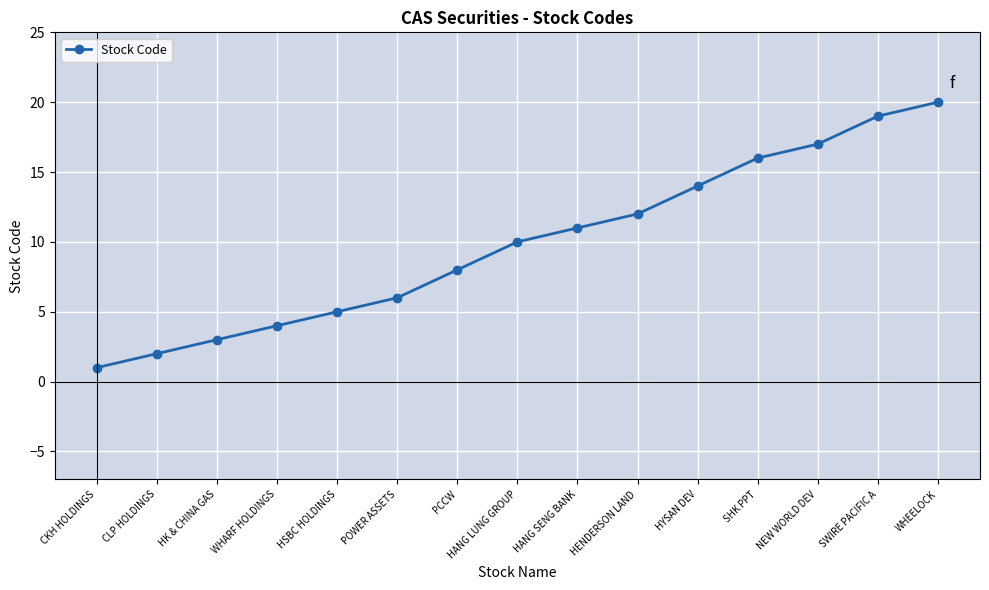

Reading right to left, what are all the values shown in this chart?

WHEELOCK=20	SWIRE PACIFIC A=19	NEW WORLD DEV=17	SHK PPT=16	HYSAN DEV=14	HENDERSON LAND=12	HANG SENG BANK=11	HANG LUNG GROUP=10	PCCW=8	POWER ASSETS=6	HSBC HOLDINGS=5	WHARF HOLDINGS=4	HK & CHINA GAS=3	CLP HOLDINGS=2	CKH HOLDINGS=1